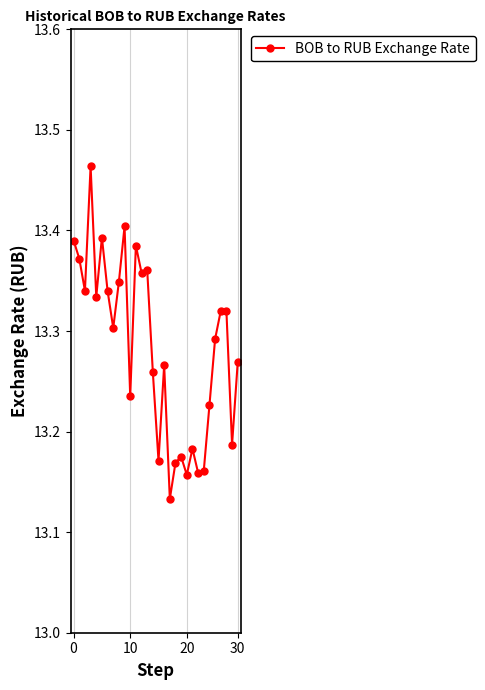

What is the difference between the maximum and minimum values?

0.3